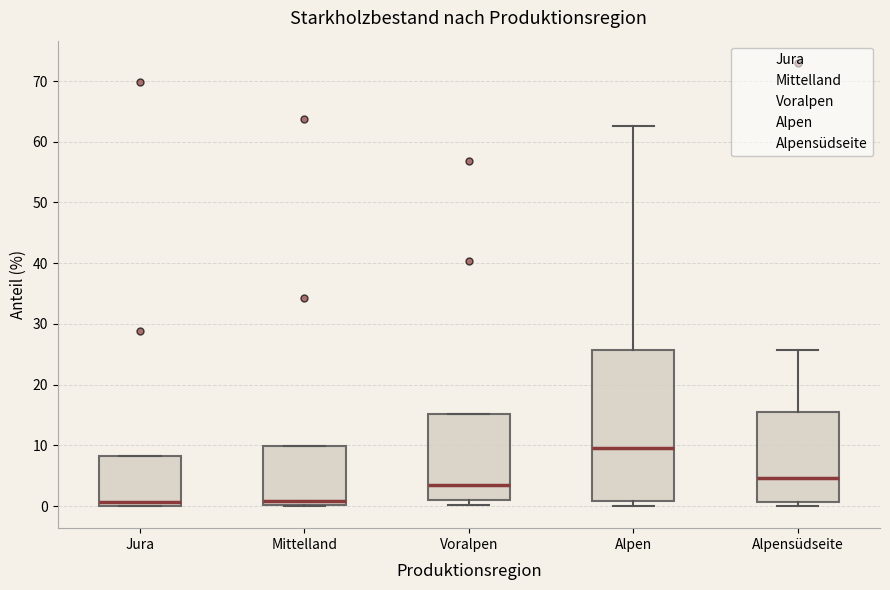

Reading left to right, transcribe this box plot: for each box, give where its median line is, the range the box spans, and where its two whiskers end, as read against the y-axis. The values are not printed on the chart, so give them approximately, as read against the axis.

Jura: median 1, box 0 to 8, whiskers 0 to 8
Mittelland: median 1, box 0 to 10, whiskers 0 to 10
Voralpen: median 4, box 1 to 15, whiskers 0 to 15
Alpen: median 10, box 1 to 26, whiskers 0 to 63
Alpensüdseite: median 5, box 1 to 15, whiskers 0 to 26